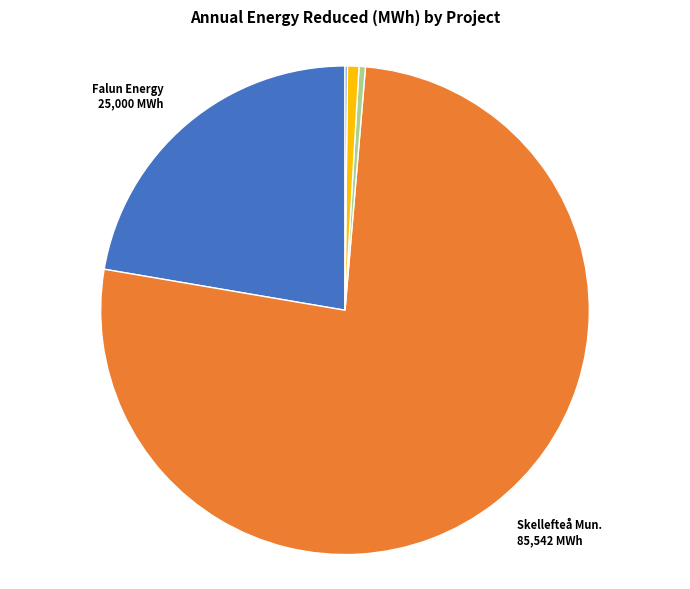

Is there a majority slice in this chart?

Yes